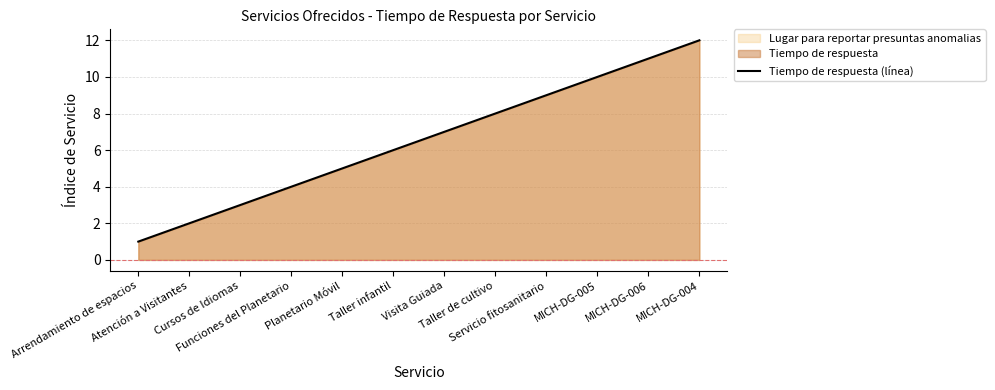

Where is the data nearest to the value 6?

Taller infantil